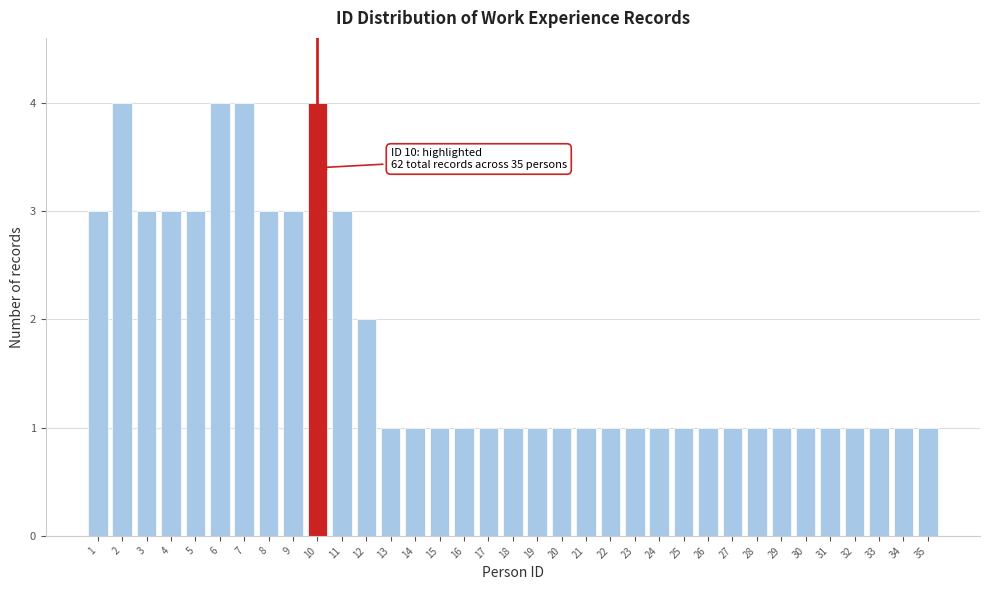

Read the value at 10.

4